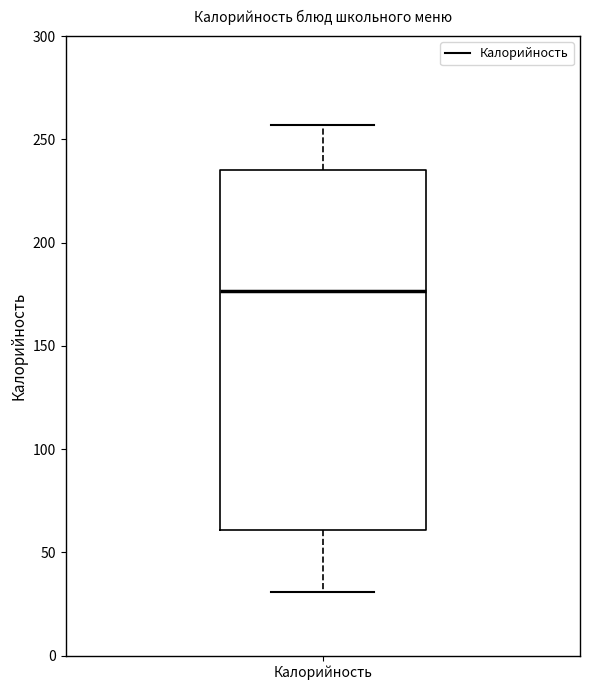

Transcribe this box plot: give where the median line is, the range the box spans, and where the two whiskers end, as read against the y-axis. The values are not printed on the chart, so give them approximately, as read against the axis.

median 175, box 60 to 235, whiskers 30 to 255